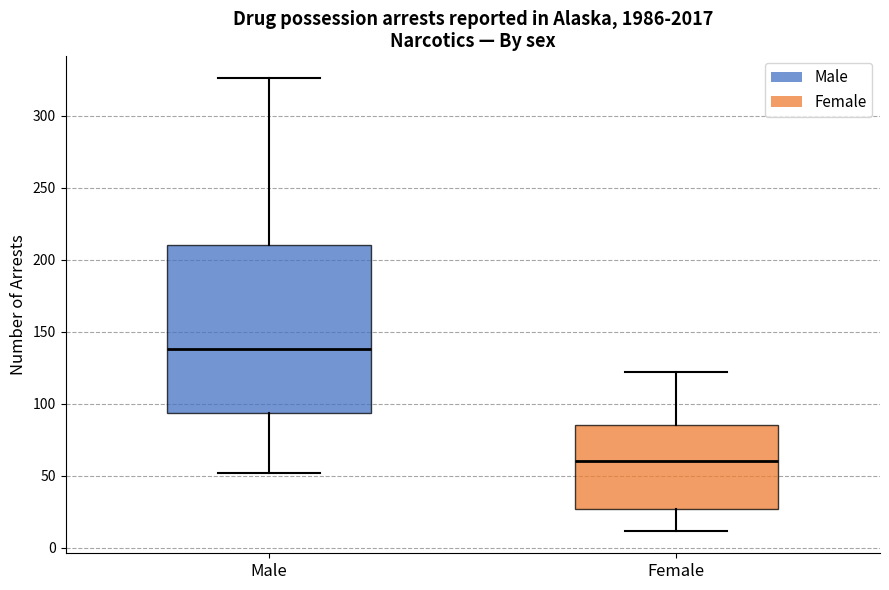

Which box is the tallest, from its lower edge to its upper edge?

Male